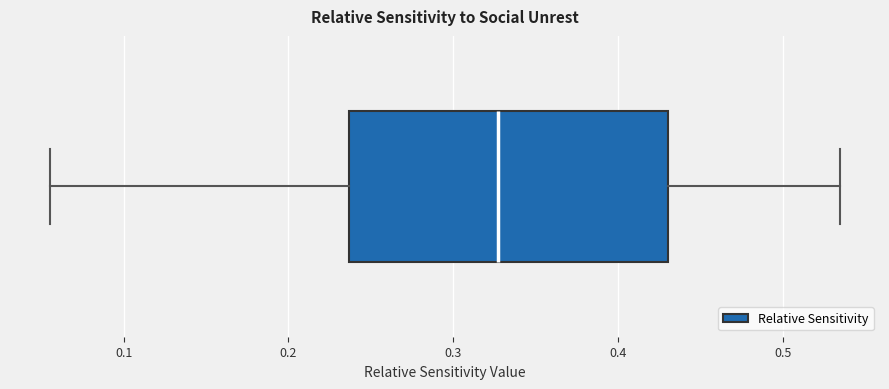

Transcribe this box plot: give where the median line is, the range the box spans, and where the two whiskers end, as read against the x-axis. The values are not printed on the chart, so give them approximately, as read against the axis.

median 0.33, box 0.24 to 0.43, whiskers 0.06 to 0.54